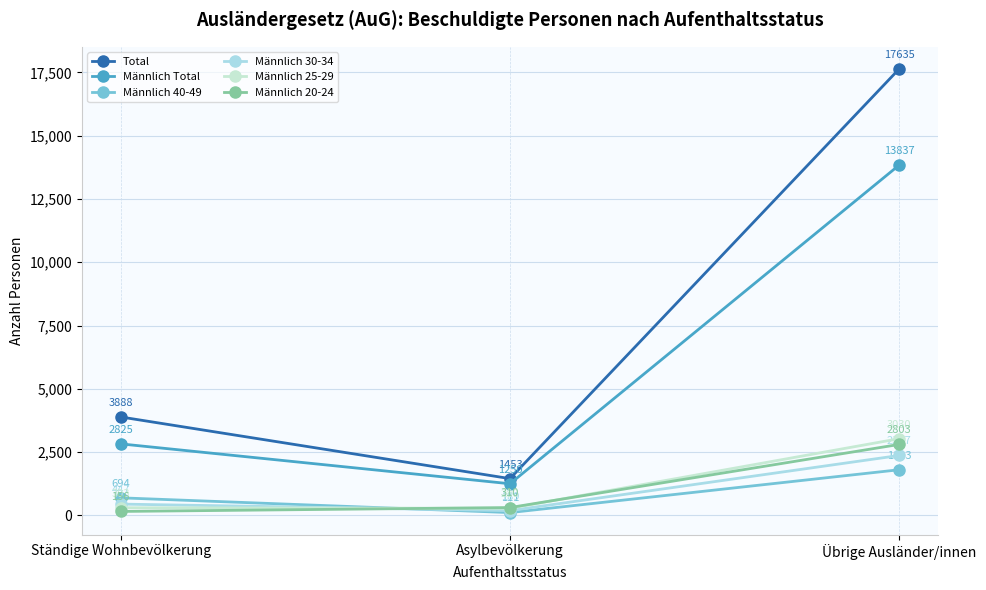

The Männlich 20-24 series shows 414 at Asylbevölkerung. True or false?

False